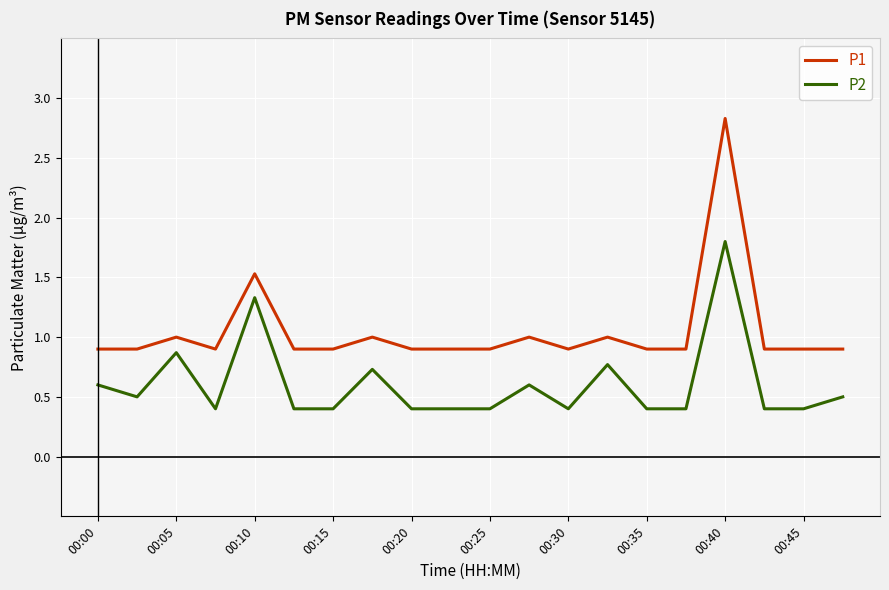

Which series has the largest range (max minus min)?

P1